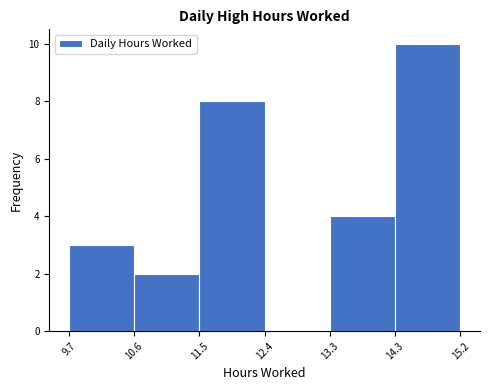

What is the height of the bar covering 10.6 to 11.5 on the x-axis? The values are not printed on the chart, so give them approximately, as read against the axis.

2